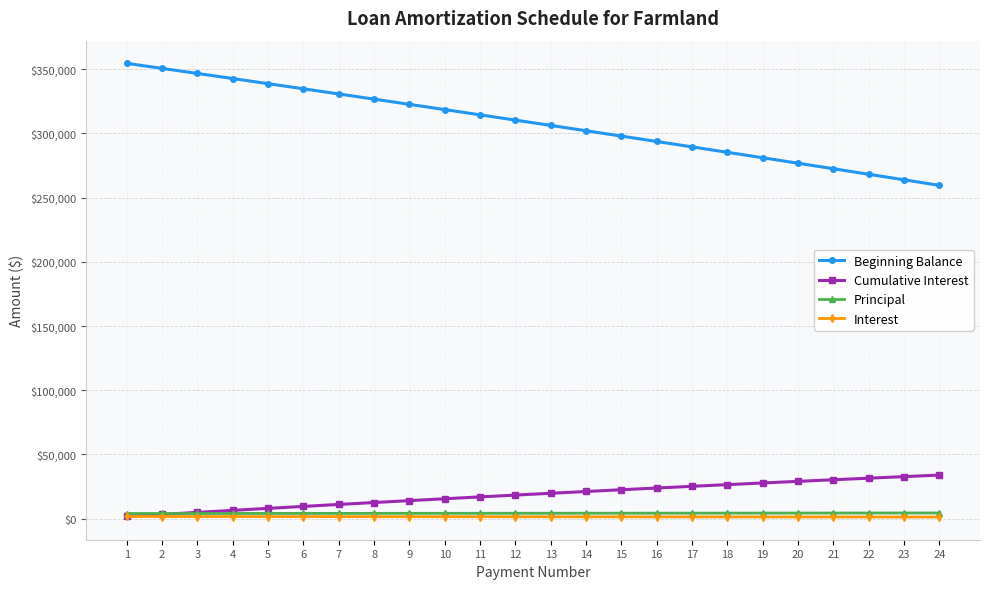

Which series has the largest total across all categories?

Beginning Balance